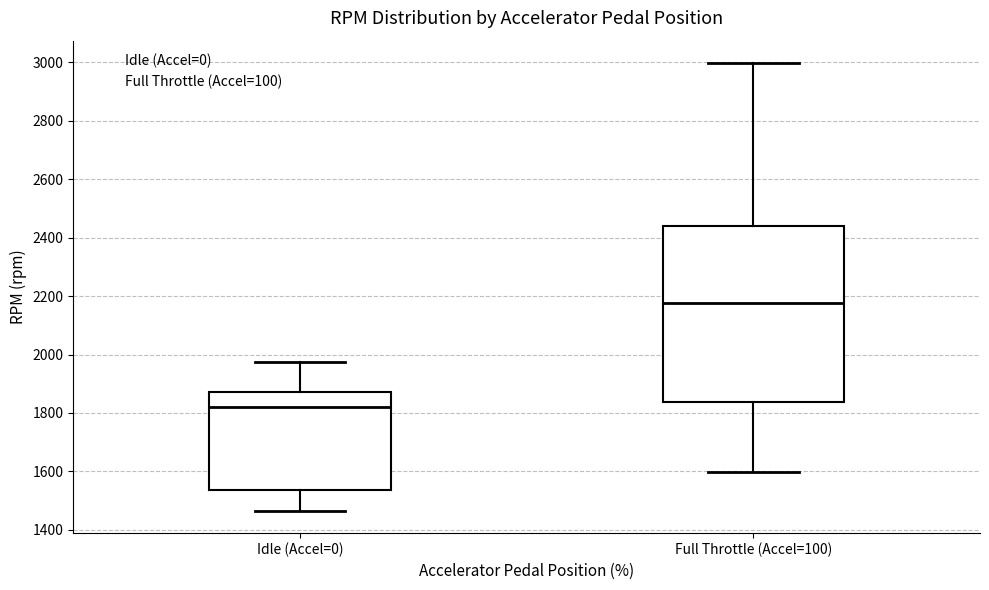

Which box is the tallest, from its lower edge to its upper edge?

Full Throttle (Accel=100)